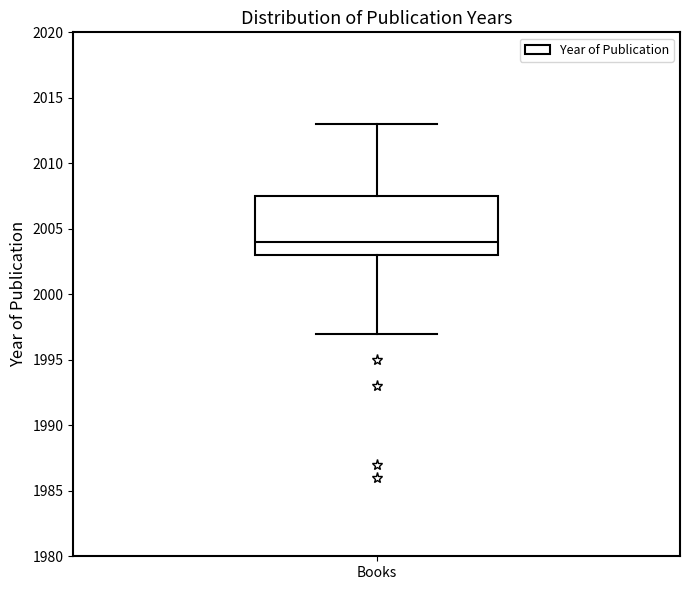

Read this box plot against the y-axis: the position of the median line, the range covered by the box, and the ends of both whiskers. The values are not printed on the chart, so give them approximately, as read against the axis.

median 2004.0, box 2003.0 to 2007.5, whiskers 1997.0 to 2013.0